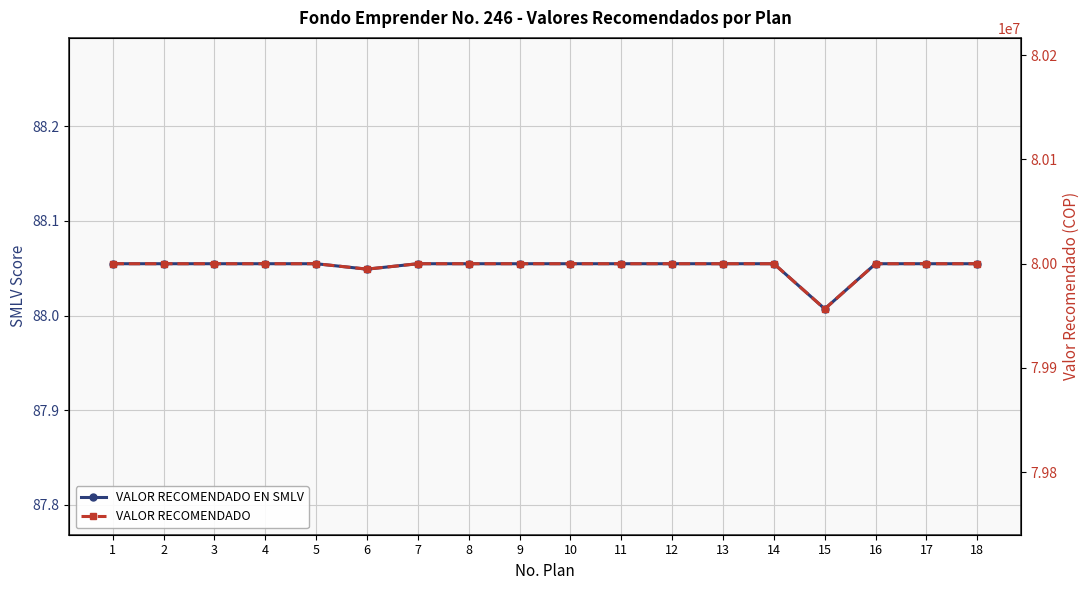

Is the value of VALOR RECOMENDADO at 7 greater than the value of VALOR RECOMENDADO EN SMLV at 17?

Yes